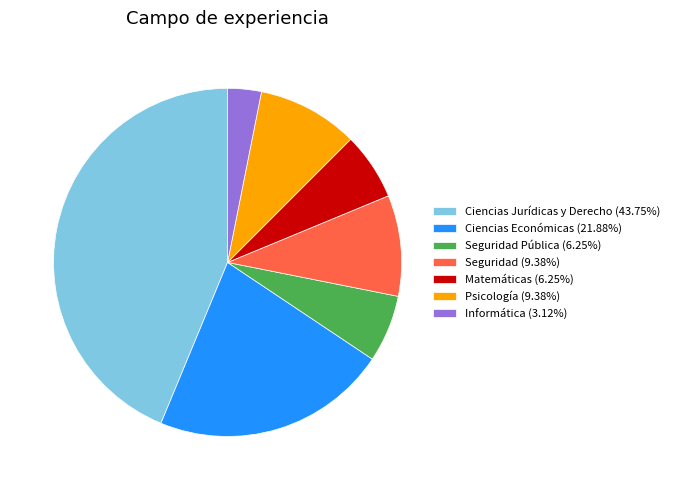

Does any single category account for the majority?

No